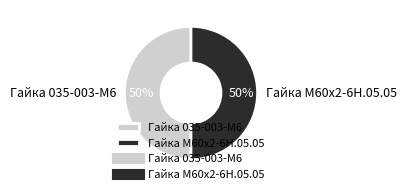

The Гайка М60х2-6Н.05.05 slice represents 50% of the pie. True or false?

True